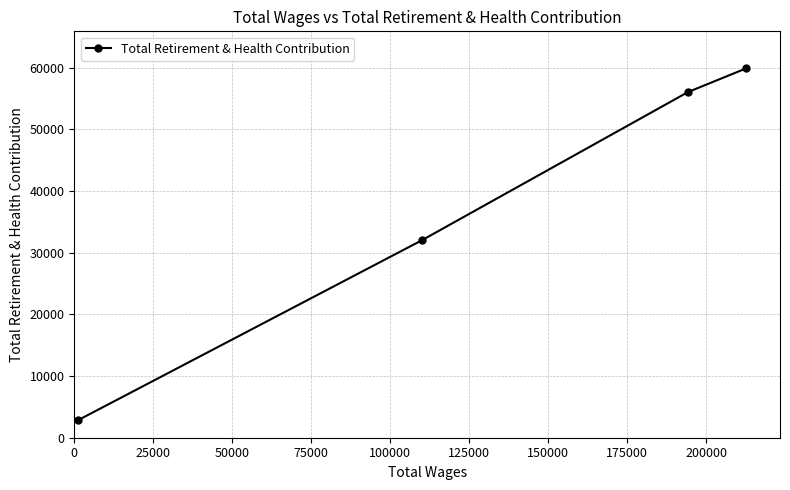

What is the value of the 1st point from the left?

2859